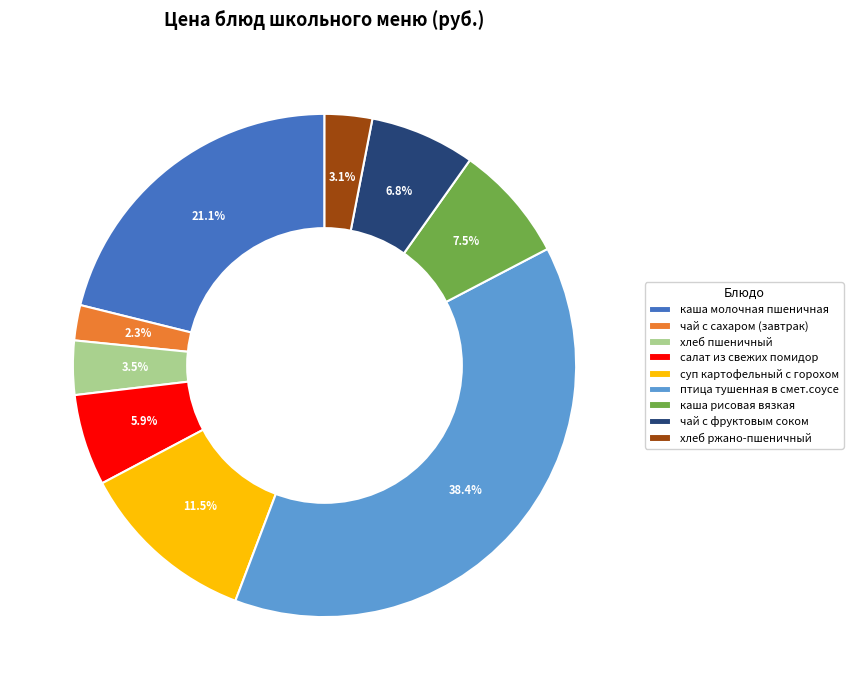

Count the number of slices in the pie.

9